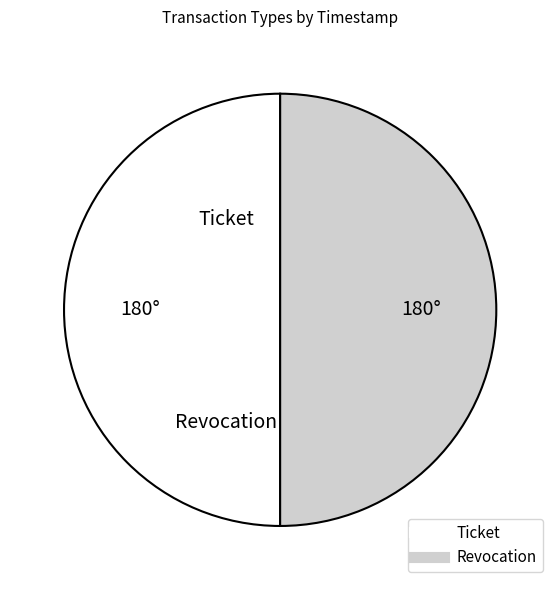

Approximately how many times larger is the value at Revocation compared to Ticket?

1.0